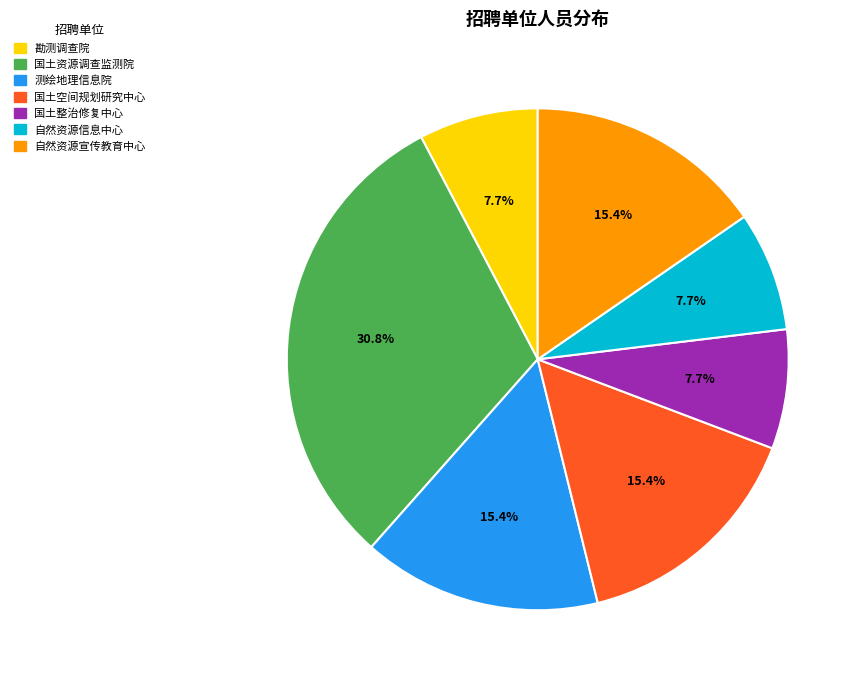

Do 自然资源宣传教育中心 and 国土整治修复中心 together represent more than half of the pie?

No